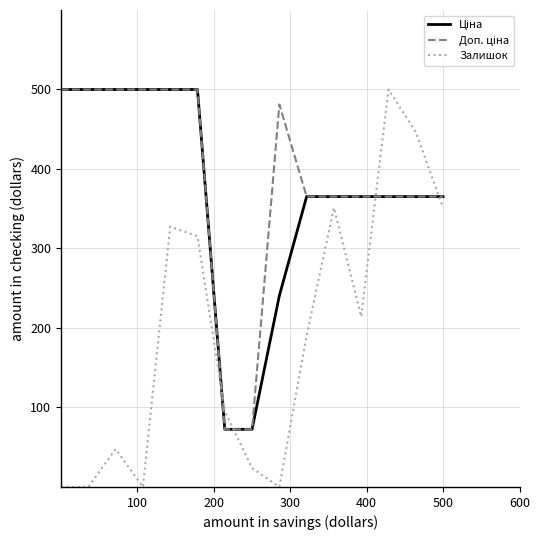

Which series has the widest spread of values?

Залишок